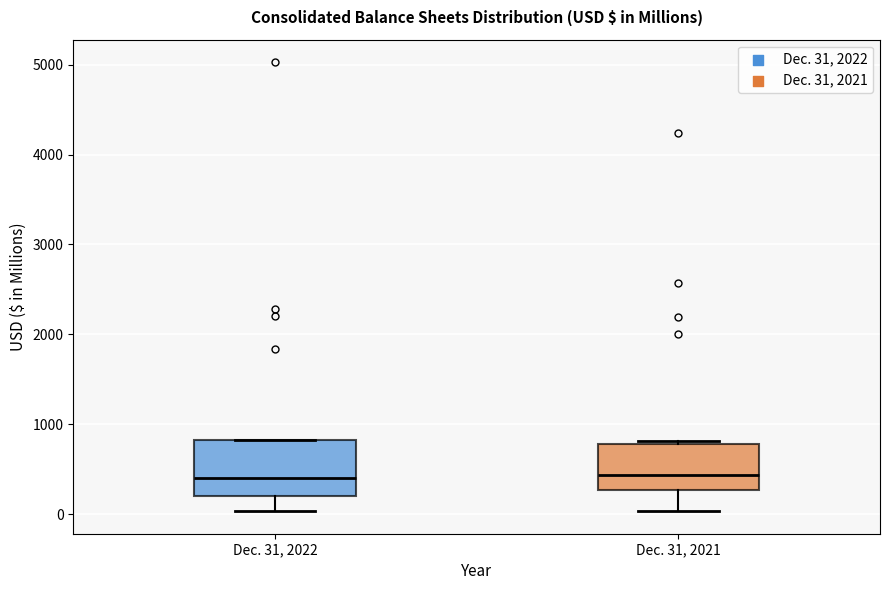

Reading left to right, read every box against the y-axis: the position of its median line, the range the box covers, and the ends of its whiskers. The values are not printed on the chart, so give them approximately, as read against the axis.

Dec. 31, 2022: median 400, box 200 to 800, whiskers 0 to 800
Dec. 31, 2021: median 400, box 300 to 800, whiskers 0 to 800